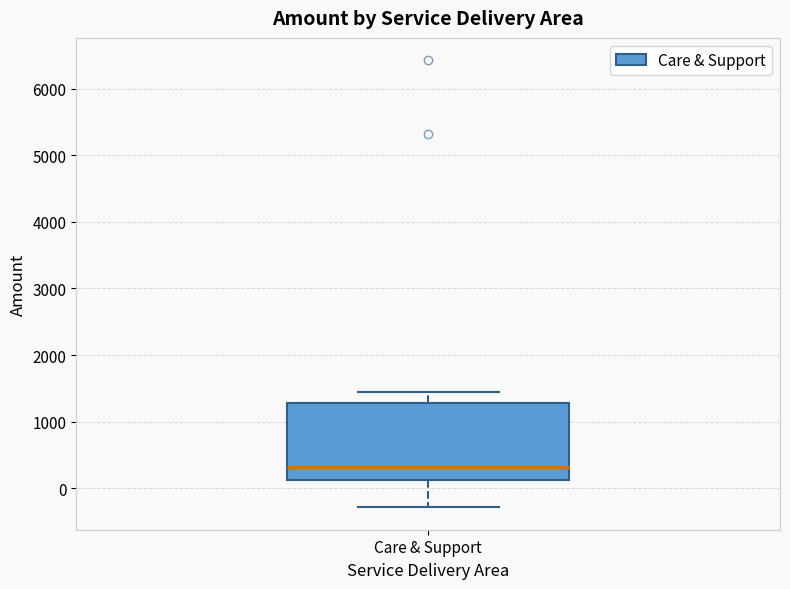

Read this box plot against the y-axis: the position of the median line, the range covered by the box, and the ends of both whiskers. The values are not printed on the chart, so give them approximately, as read against the axis.

median 300, box 100 to 1300, whiskers -300 to 1400